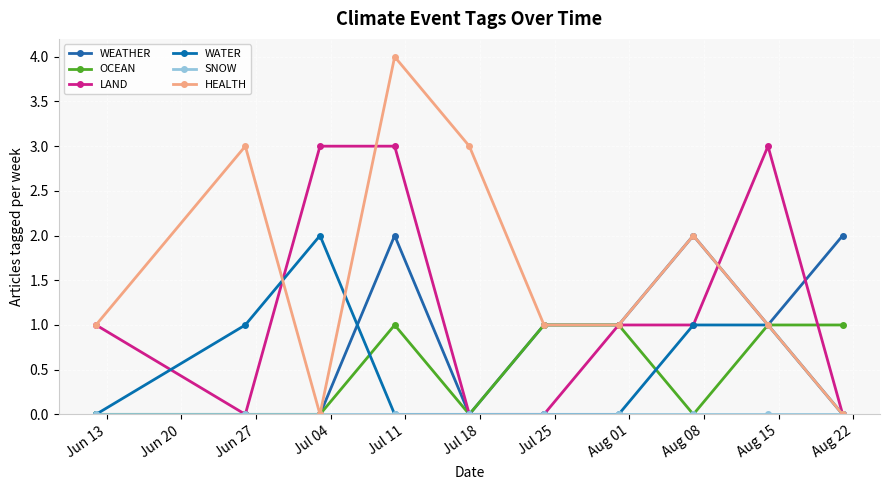

How many OCEAN values are between 0 and 1?

10